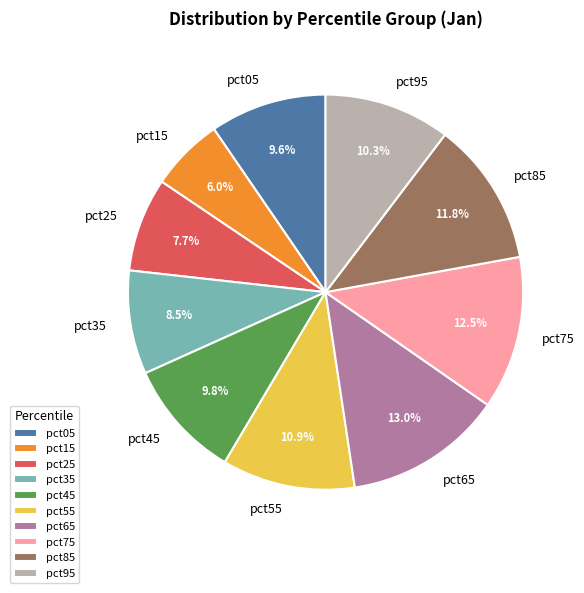

What percentage is NOT represented by pct15?

94.0%